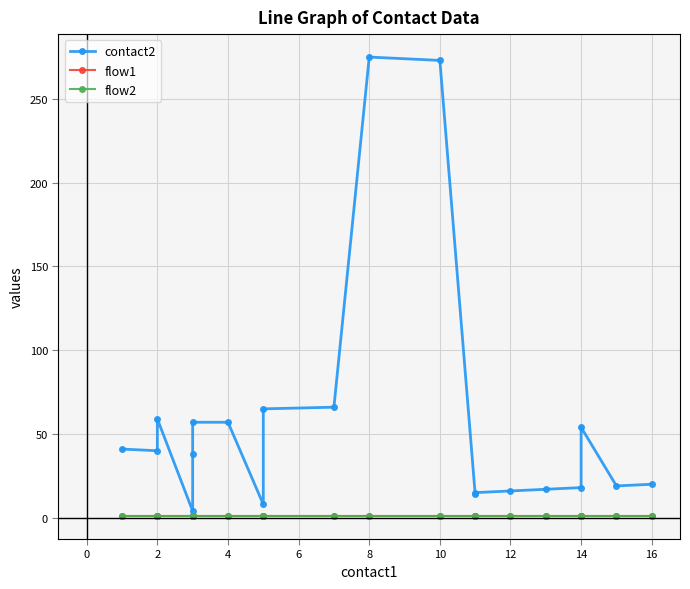

Is this an area chart (filled region under the line)?

No